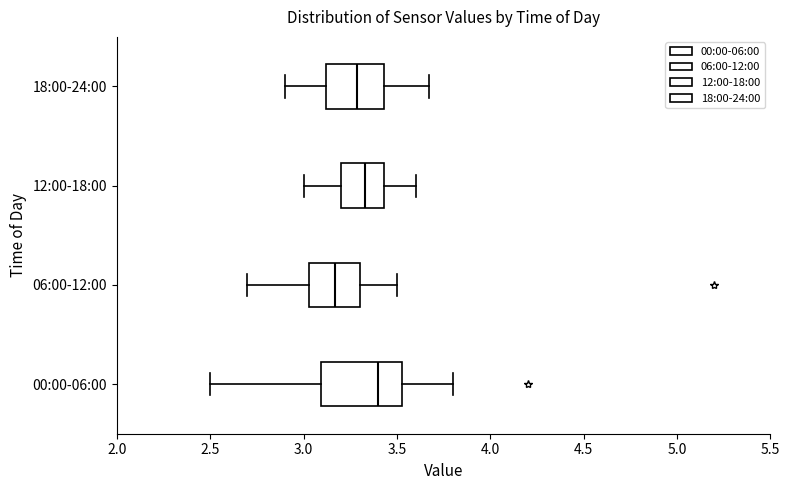

Reading bottom to top, read every box against the x-axis: the position of its median line, the range the box covers, and the ends of its whiskers. The values are not printed on the chart, so give them approximately, as read against the axis.

00:00-06:00: median 3.40, box 3.10 to 3.55, whiskers 2.50 to 3.80
06:00-12:00: median 3.15, box 3.05 to 3.30, whiskers 2.70 to 3.50
12:00-18:00: median 3.35, box 3.20 to 3.45, whiskers 3.00 to 3.60
18:00-24:00: median 3.30, box 3.10 to 3.45, whiskers 2.90 to 3.65